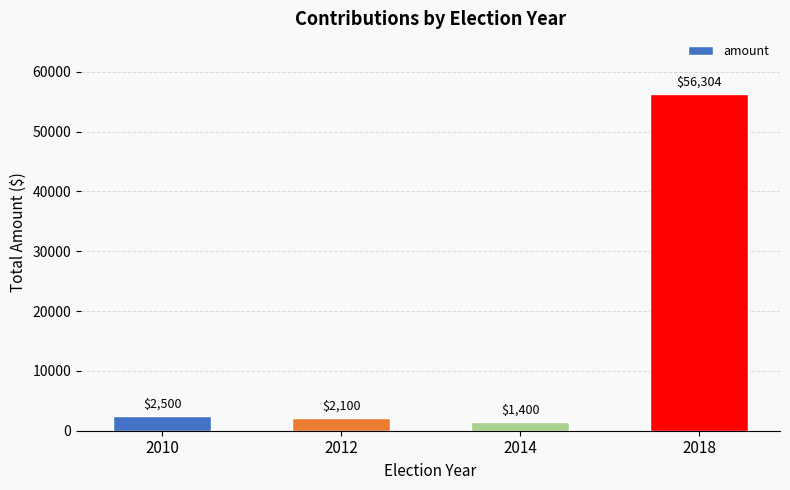

Rank the categories by value from lowest to highest.

2014, 2012, 2010, 2018